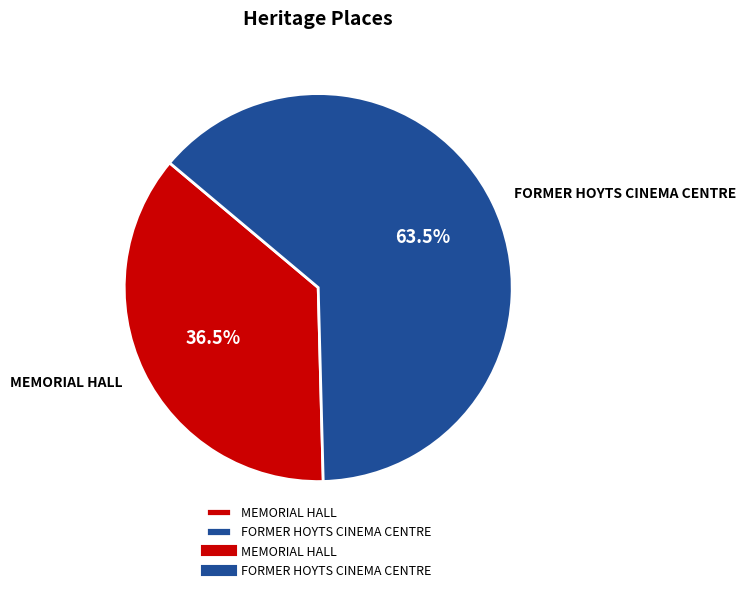

Is the sum of FORMER HOYTS CINEMA CENTRE and MEMORIAL HALL greater than half?

Yes